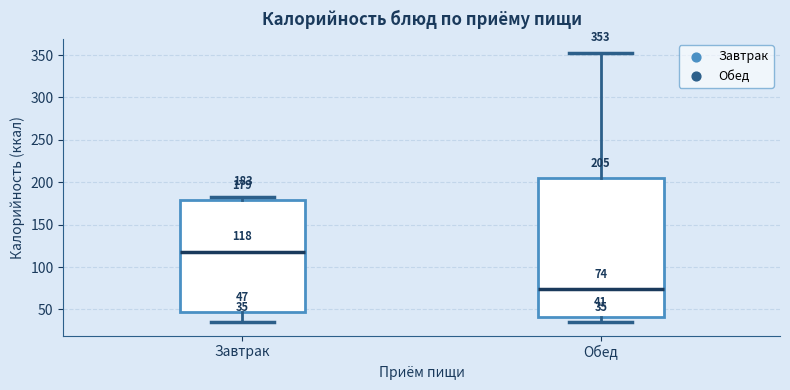

Which box's median line is the highest?

Завтрак